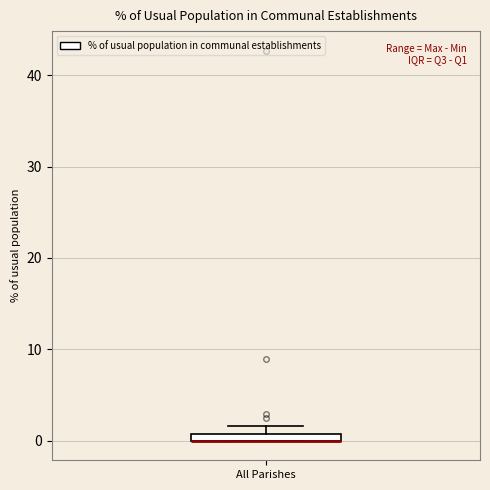

Where is the lower edge of the box for All Parishes on the y-axis? The values are not printed on the chart, so give them approximately, as read against the axis.

0